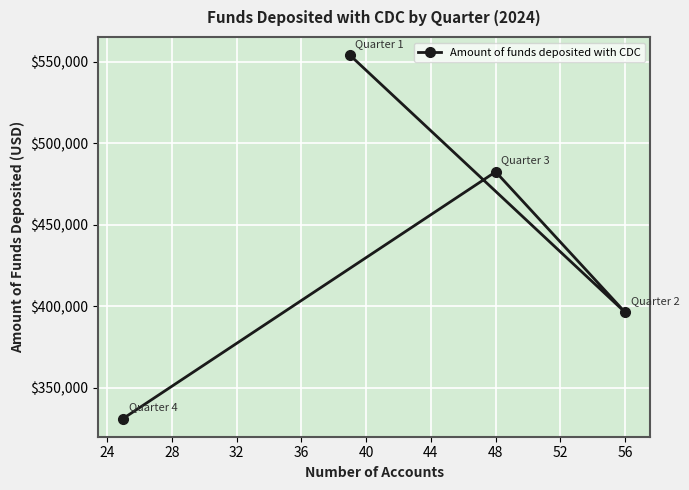

Is it true that the value at 56 is 698561.2?

False